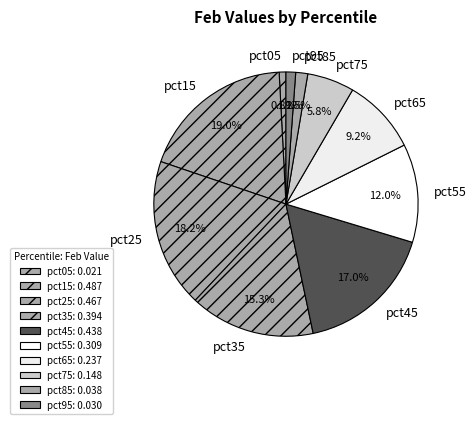

Which category has the biggest portion of the pie?

pct15